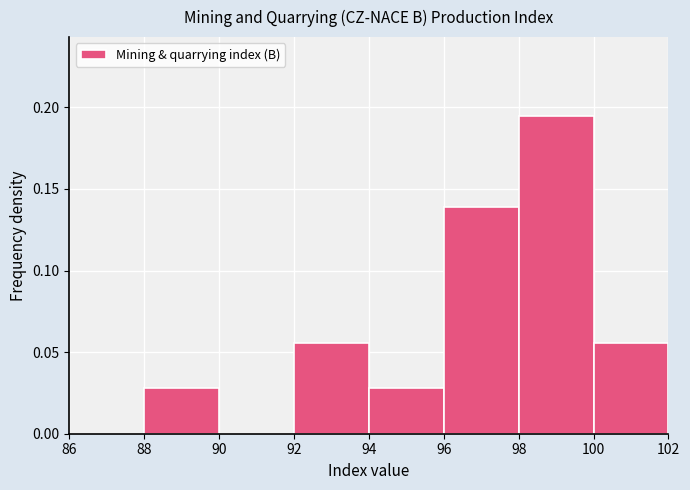

Reading left to right, list every bar in this chart as the range it spans on the x-axis followed by its height. The values are not printed on the chart, so give them approximately, as read against the axis.

86 to 88: 0
88 to 90: 0.030
90 to 92: 0
92 to 94: 0.055
94 to 96: 0.030
96 to 98: 0.140
98 to 100: 0.195
100 to 102: 0.055